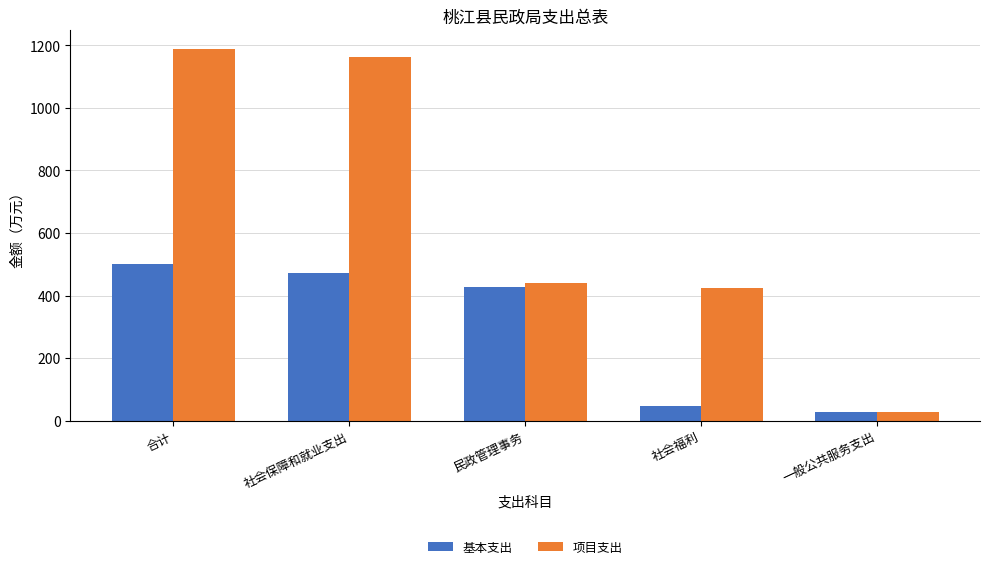

What is the spread (max minus min) of values at 社会保障和就业支出?

690.2